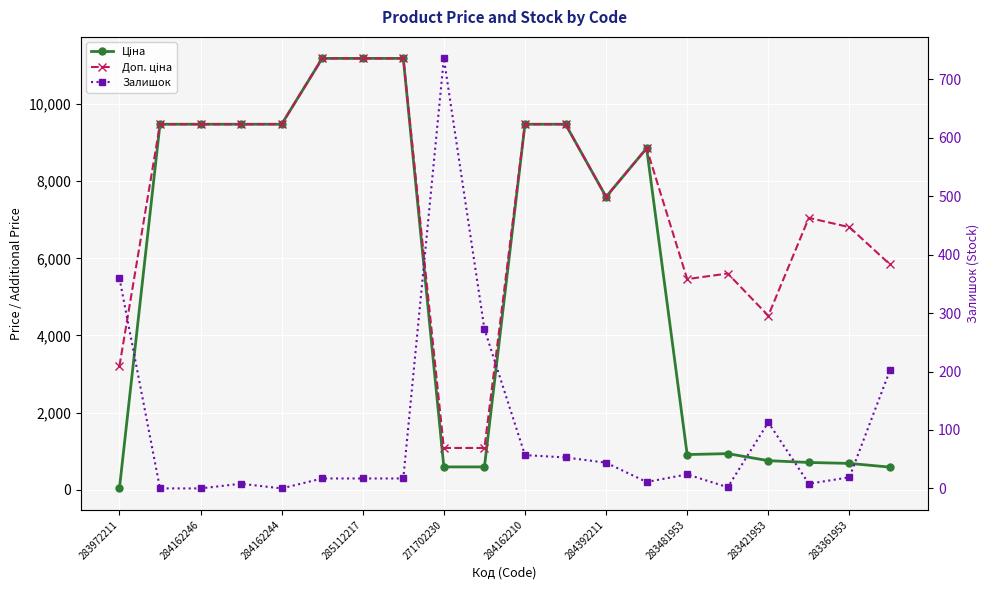

List the series in order of their overall mean, highest first.

Доп. ціна, Ціна, Залишок